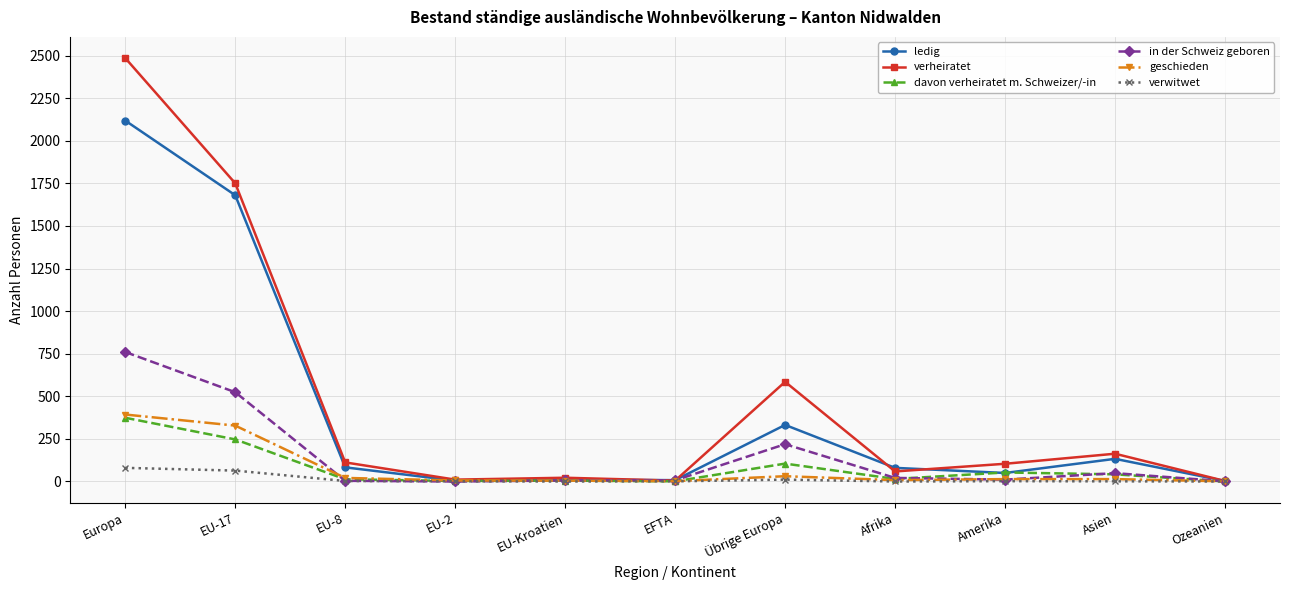

How many values in the davon verheiratet m. Schweizer/-in series are below 15?

5